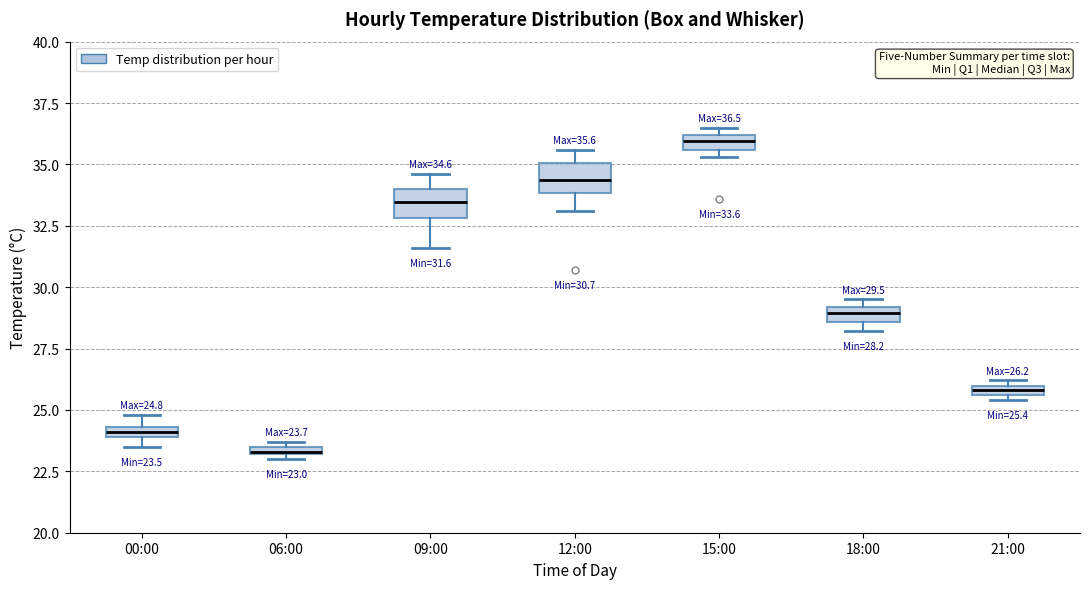

Which box has the lowest median line?

06:00